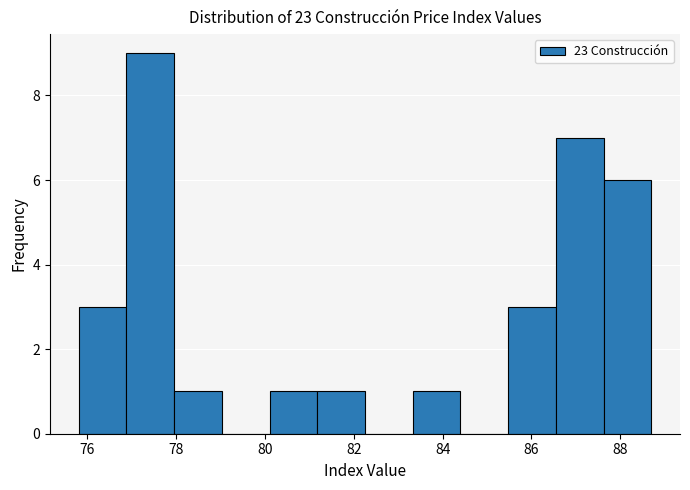

Reading left to right, transcribe this chart: for each bar, give the range it covers on the x-axis and its height. Neither the bar edges nor the heights are printed on the chart, so give them approximately, as read against the axes.

75.8 to 76.8: 3
76.8 to 78.0: 9
78.0 to 79.0: 1
79.0 to 80.2: 0
80.2 to 81.2: 1
81.2 to 82.2: 1
82.2 to 83.4: 0
83.4 to 84.4: 1
84.4 to 85.4: 0
85.4 to 86.6: 3
86.6 to 87.6: 7
87.6 to 88.8: 6